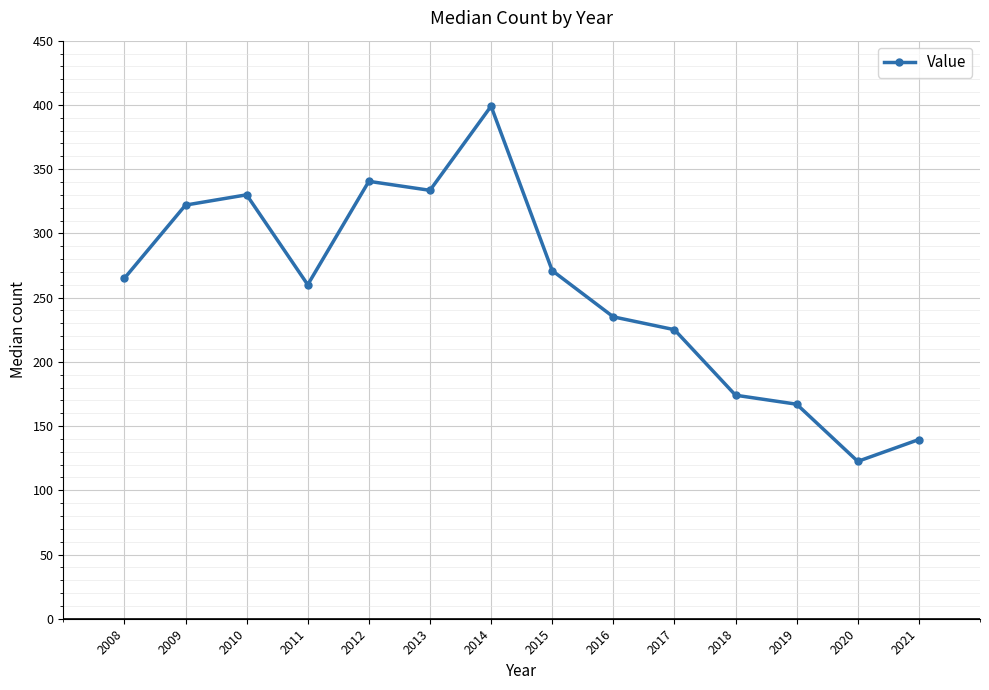

What is the smallest value displayed?

122.5